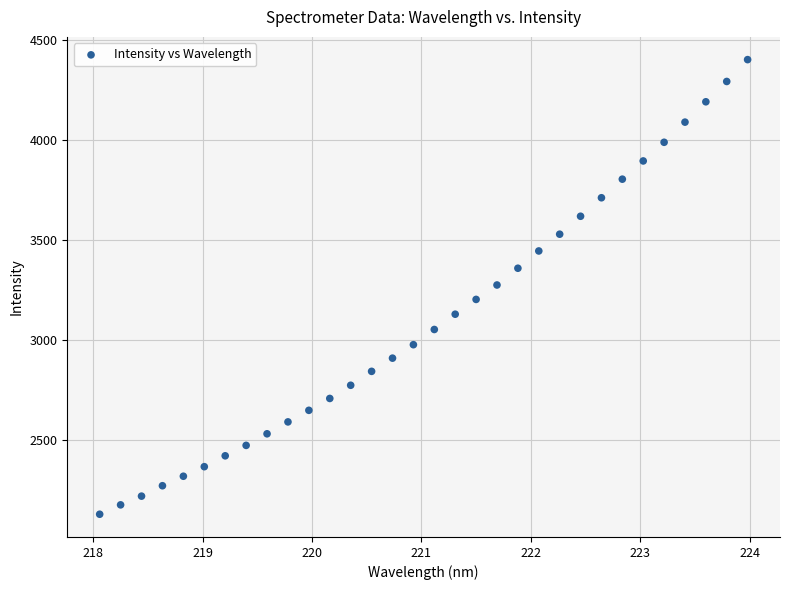

What is the range of Y values (max minus min)?

2274.0